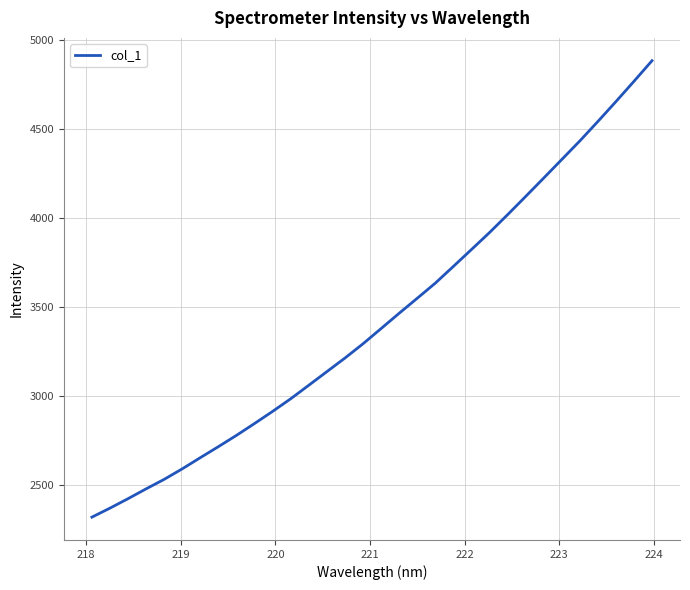

What is the minimum value shown in the chart?

2318.3